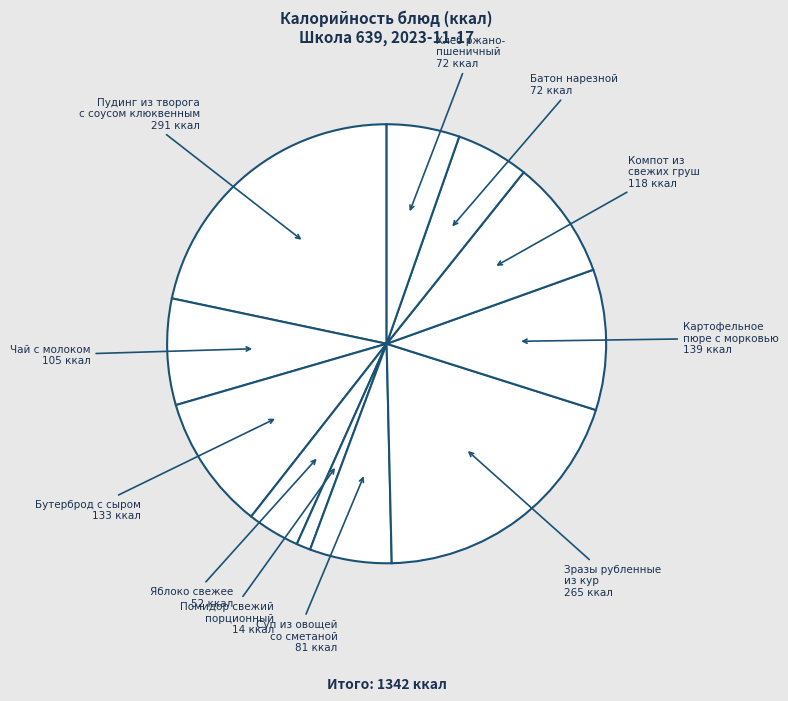

Which has a higher value, Помидор свежий порционный or Суп из овощей со сметаной?

Суп из овощей со сметаной